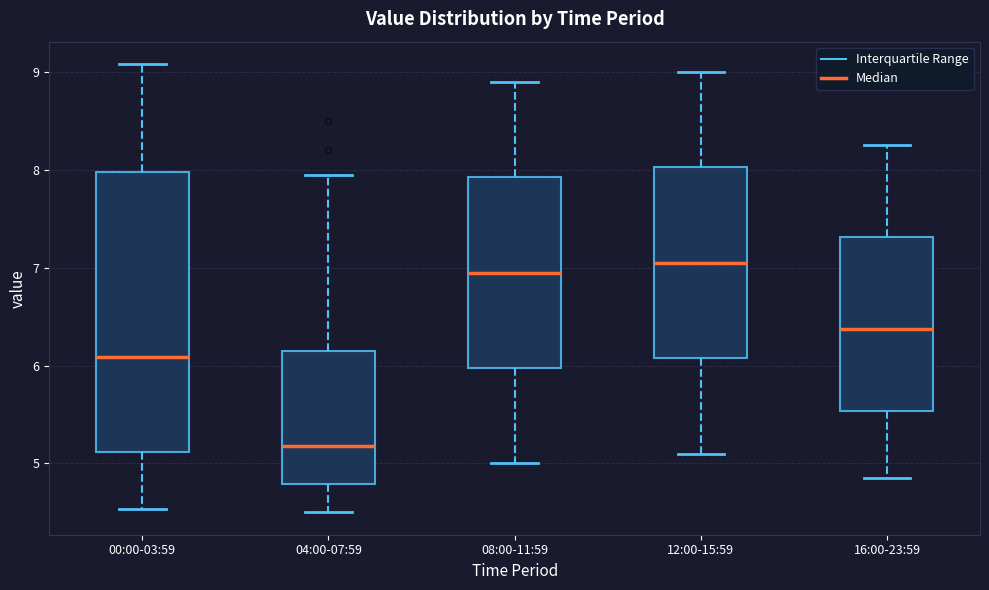

Reading left to right, read every box against the y-axis: the position of its median line, the range the box covers, and the ends of its whiskers. The values are not printed on the chart, so give them approximately, as read against the axis.

00:00-03:59: median 6.1, box 5.1 to 8.0, whiskers 4.5 to 9.1
04:00-07:59: median 5.2, box 4.8 to 6.2, whiskers 4.5 to 8.0
08:00-11:59: median 7.0, box 6.0 to 7.9, whiskers 5.0 to 8.9
12:00-15:59: median 7.1, box 6.1 to 8.0, whiskers 5.1 to 9.0
16:00-23:59: median 6.4, box 5.5 to 7.3, whiskers 4.9 to 8.3